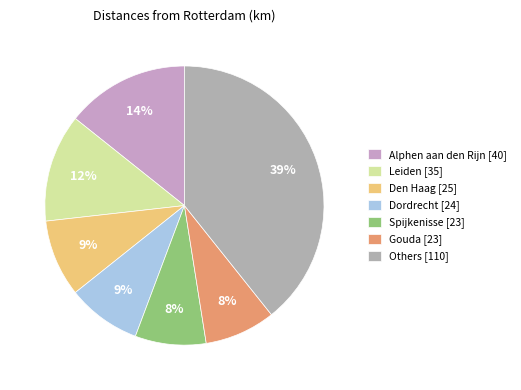

How many slices are in this pie chart?

7